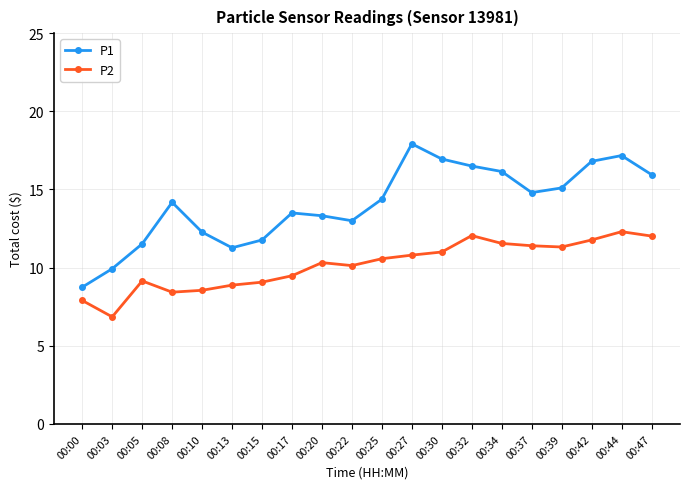

What is the lowest value of the P1 series?

8.8